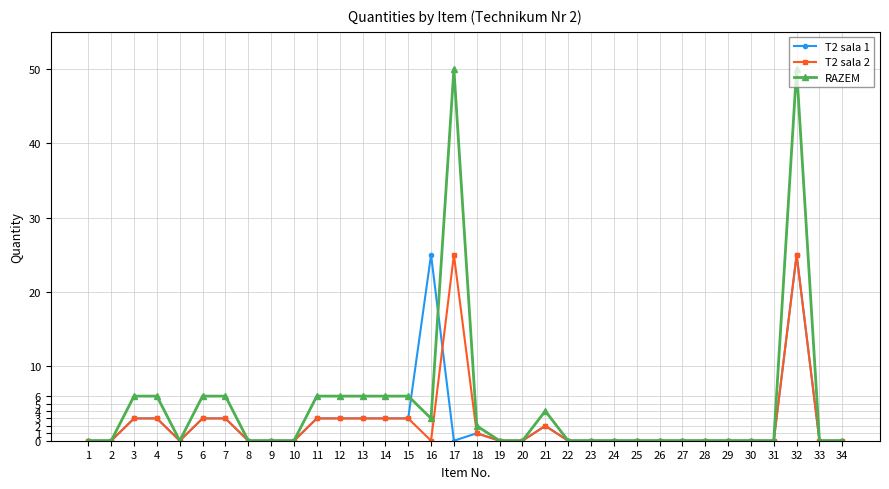

Which series changed the most between 16 and 17?

RAZEM